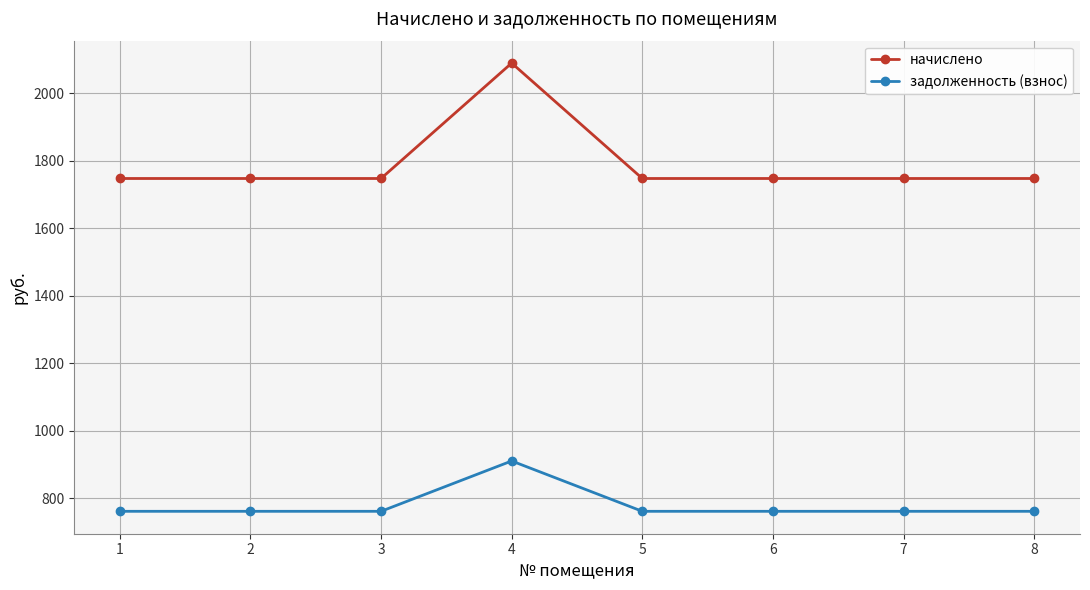

True or false: задолженность (взнос) and начислено intersect in this chart.

False